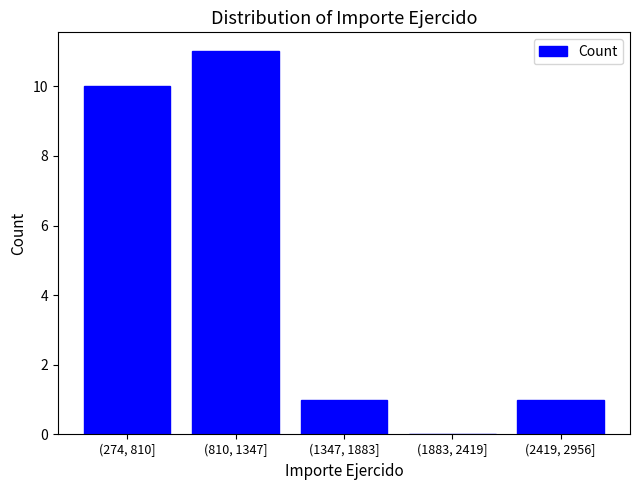

Reading left to right, what are all the values shown in this chart?

(274, 810]=10	(810, 1347]=11	(1347, 1883]=1	(1883, 2419]=0	(2419, 2956]=1